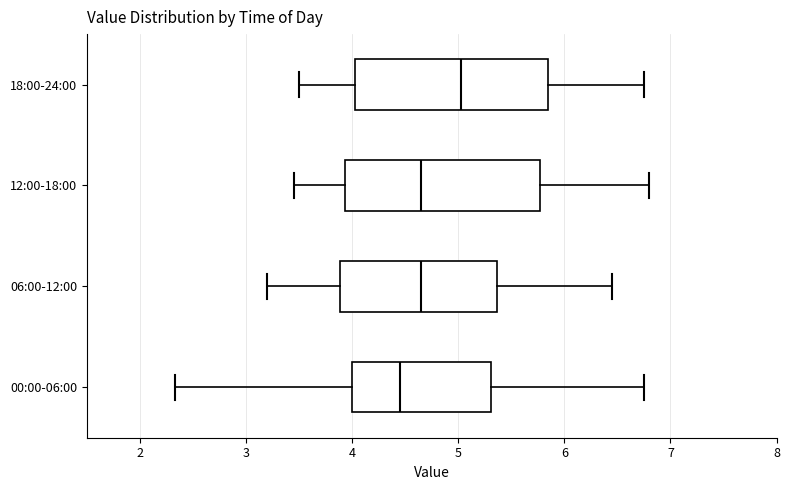

Reading bottom to top, read every box against the x-axis: the position of its median line, the range the box covers, and the ends of its whiskers. The values are not printed on the chart, so give them approximately, as read against the axis.

00:00-06:00: median 4.5, box 4.0 to 5.3, whiskers 2.3 to 6.8
06:00-12:00: median 4.7, box 3.9 to 5.4, whiskers 3.2 to 6.5
12:00-18:00: median 4.7, box 3.9 to 5.8, whiskers 3.5 to 6.8
18:00-24:00: median 5.0, box 4.0 to 5.9, whiskers 3.5 to 6.8